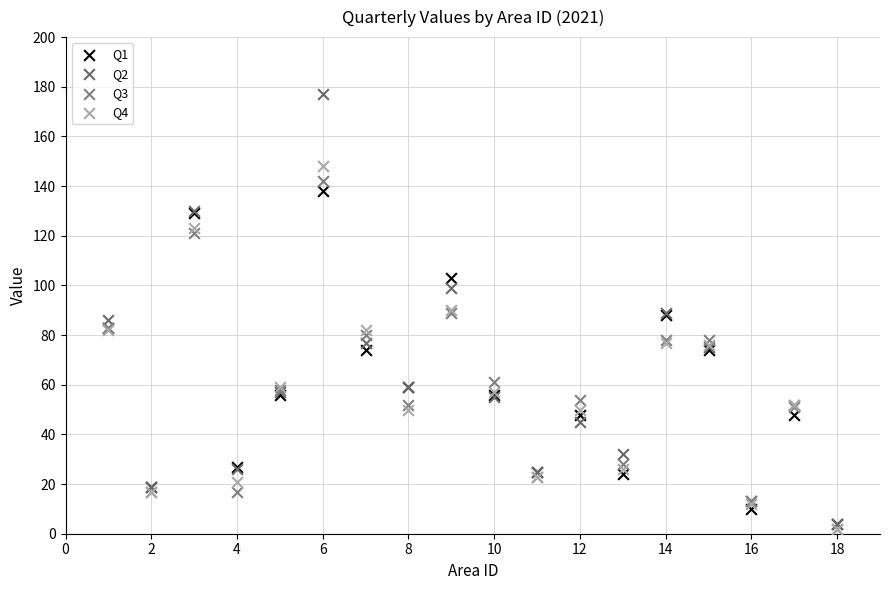

What are all the series names shown in the legend?

Q1, Q2, Q3, Q4